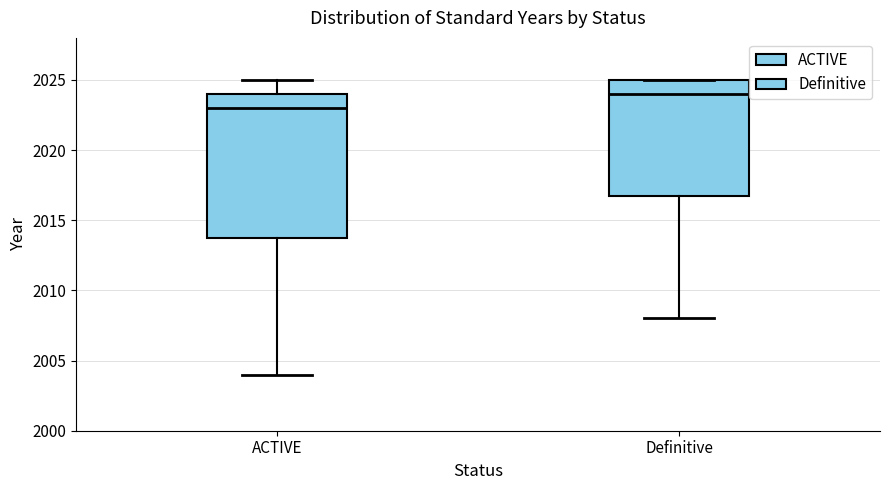

Where does the median line of the box for Definitive sit on the y-axis? The values are not printed on the chart, so give them approximately, as read against the axis.

2024